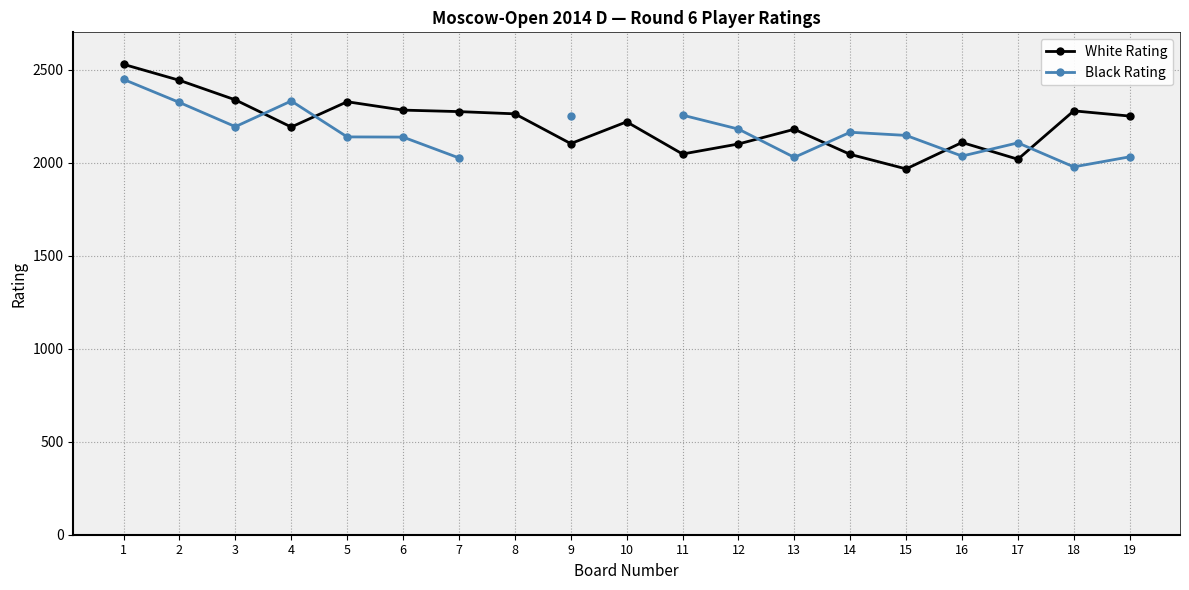

What value does the White Rating series have at 4?

2191